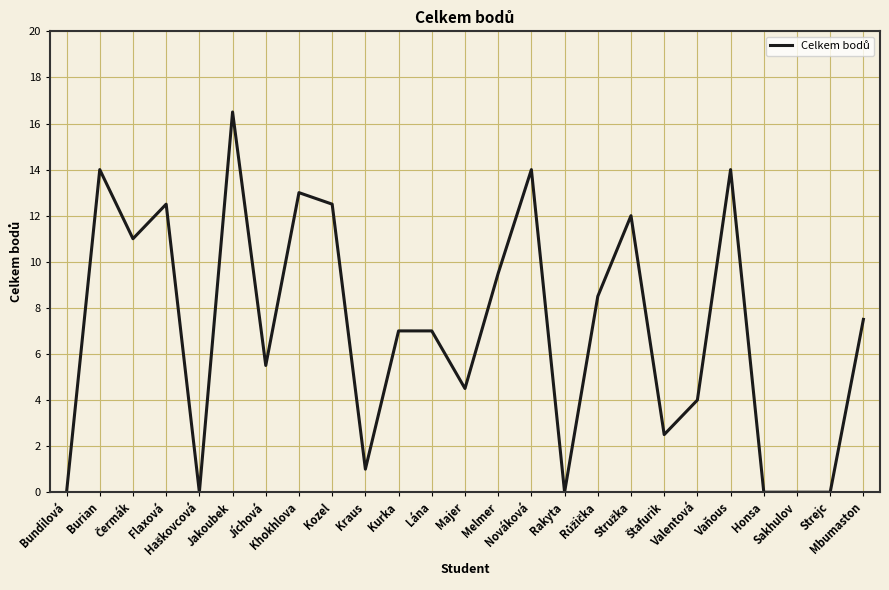

What is the difference between the maximum and minimum values?

16.5